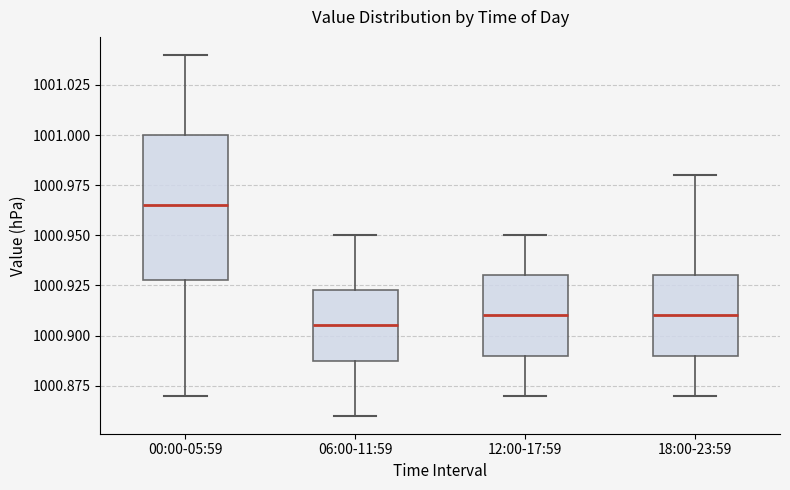

Where is the upper edge of the box for 00:00-05:59 on the y-axis? The values are not printed on the chart, so give them approximately, as read against the axis.

1001.000